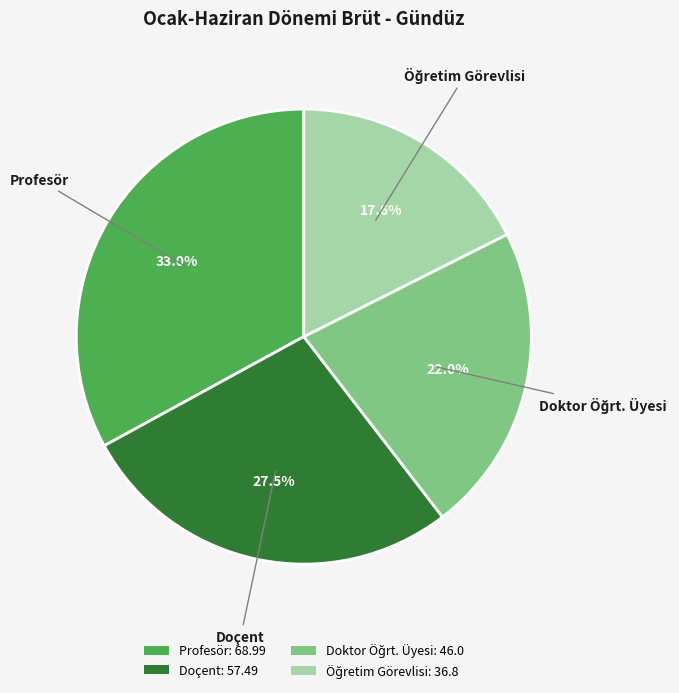

How much of the chart is everything except Profesör: 68.99?

67.0%